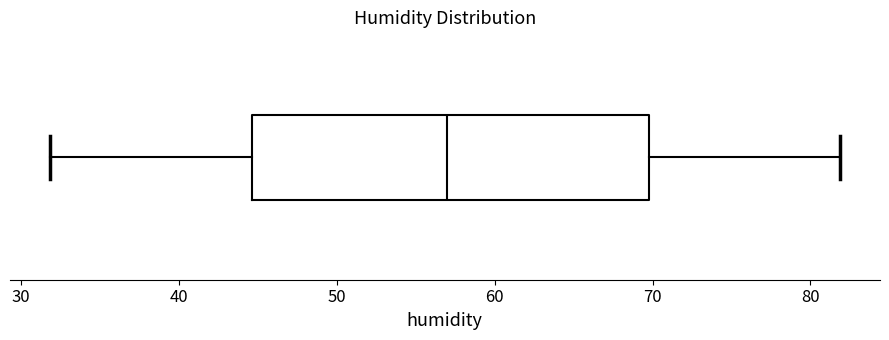

Read this box plot against the x-axis: the position of the median line, the range covered by the box, and the ends of both whiskers. The values are not printed on the chart, so give them approximately, as read against the axis.

median 57, box 45 to 70, whiskers 32 to 82